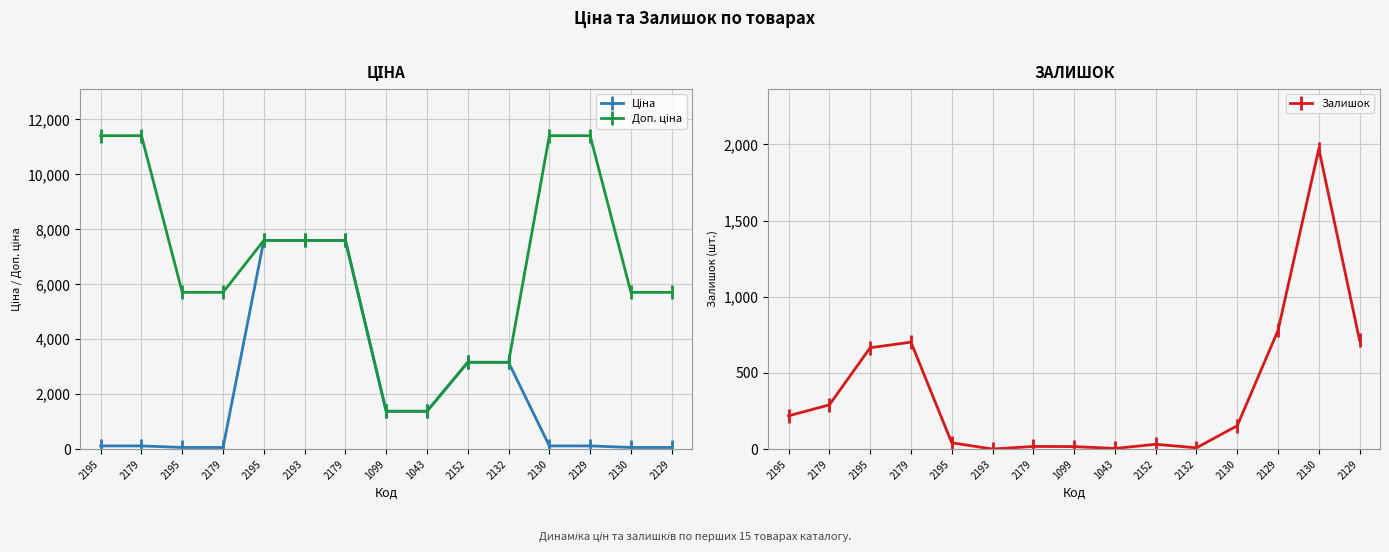

Is this an area chart (filled region under the line)?

No